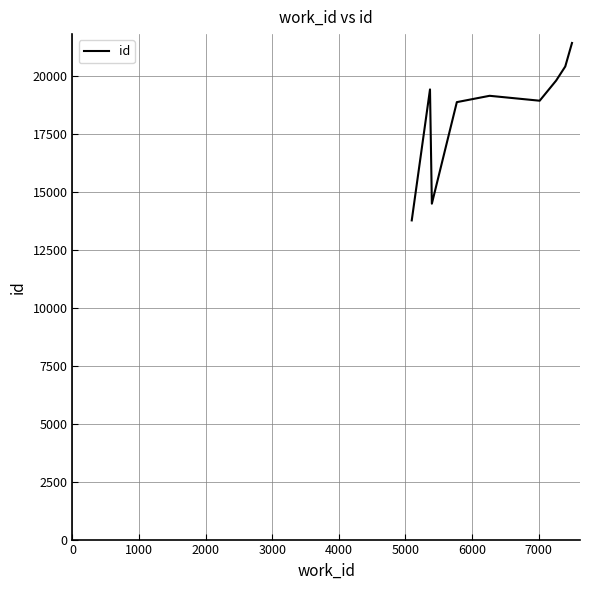

How many interior local peaks (higher than both neighbors) does the data have?

2